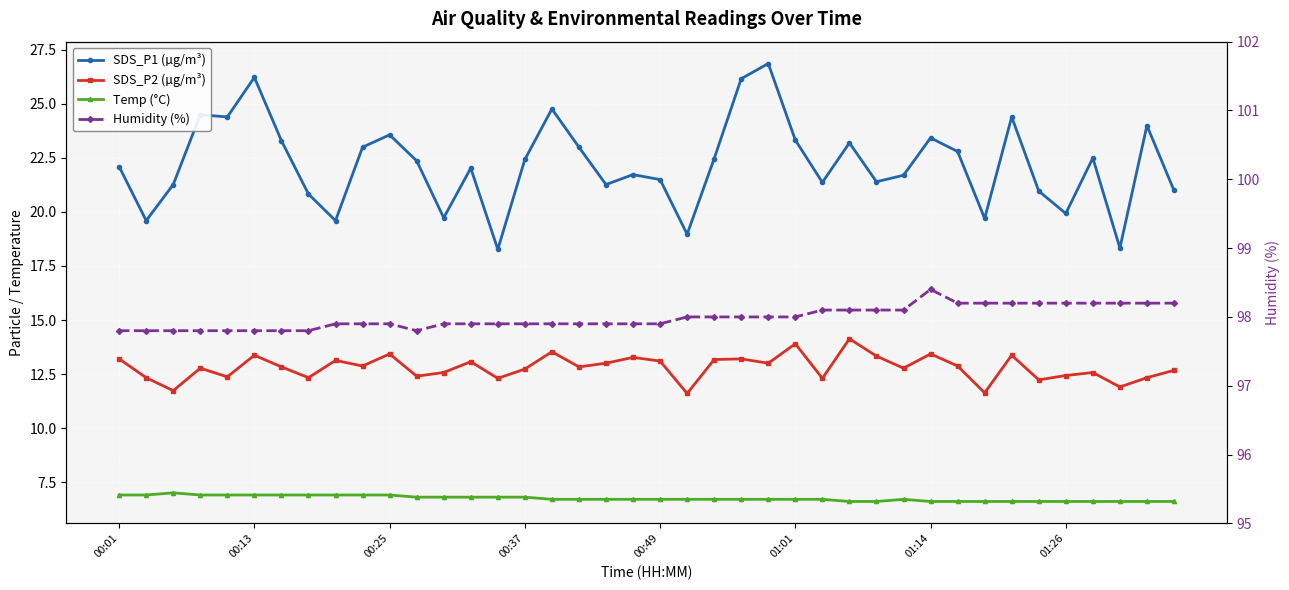

How many Temp (°C) values are between 6 and 7?

40